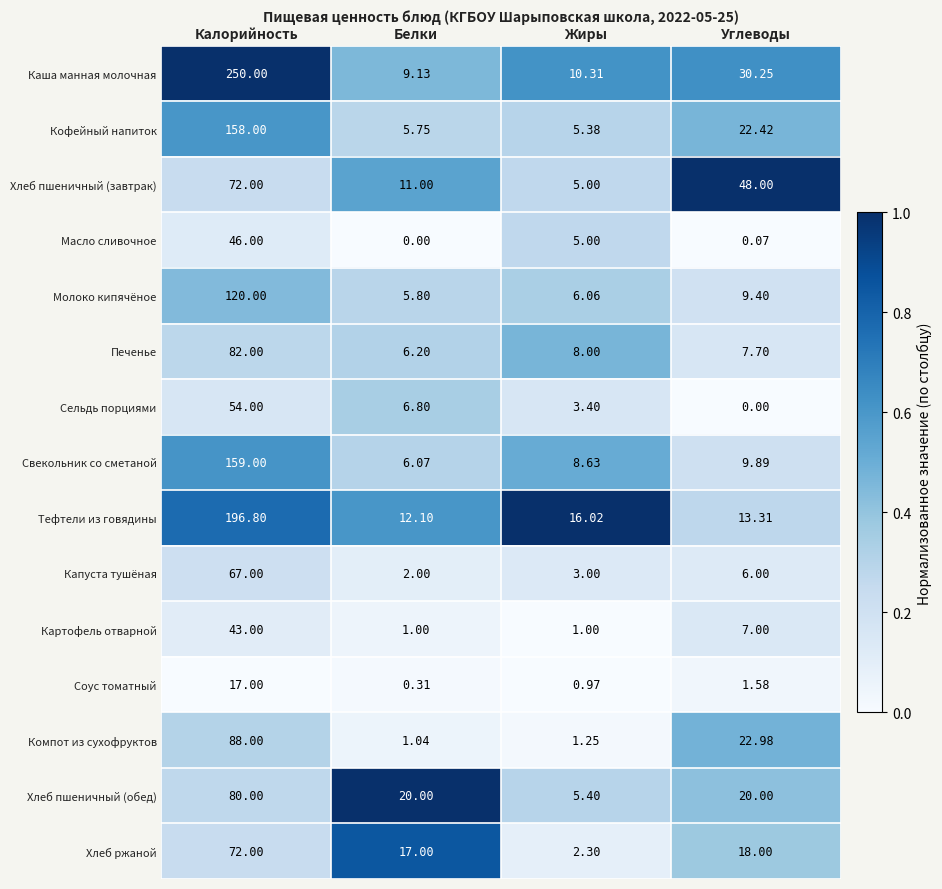

Which series has the largest total across all categories?

Каша манная молочная